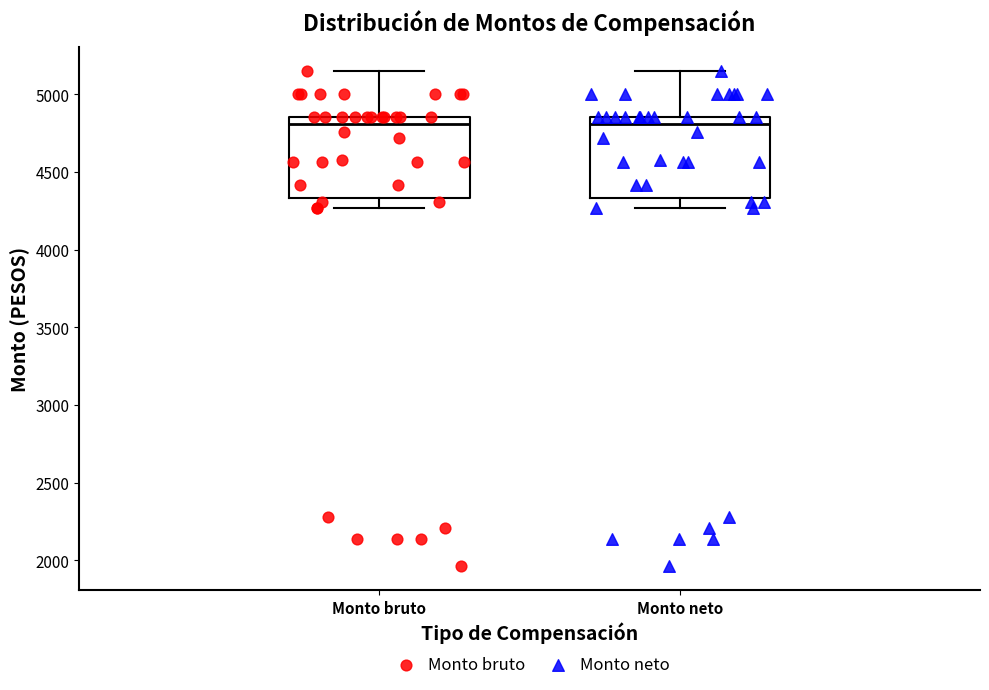

Reading left to right, read every box against the y-axis: the position of its median line, the range the box covers, and the ends of its whiskers. The values are not printed on the chart, so give them approximately, as read against the axis.

Monto bruto: median 4800, box 4350 to 4850, whiskers 4250 to 5150
Monto neto: median 4800, box 4350 to 4850, whiskers 4250 to 5150